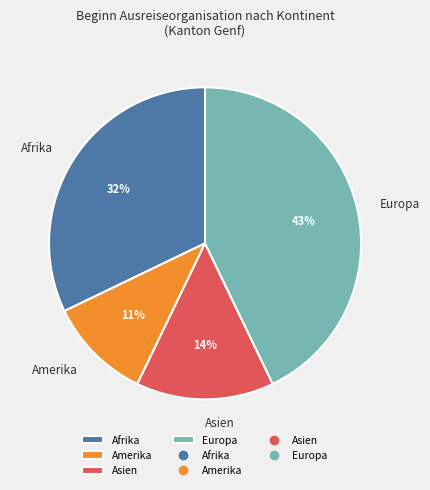

Rank the categories by value from highest to lowest.

Europa, Afrika, Asien, Amerika